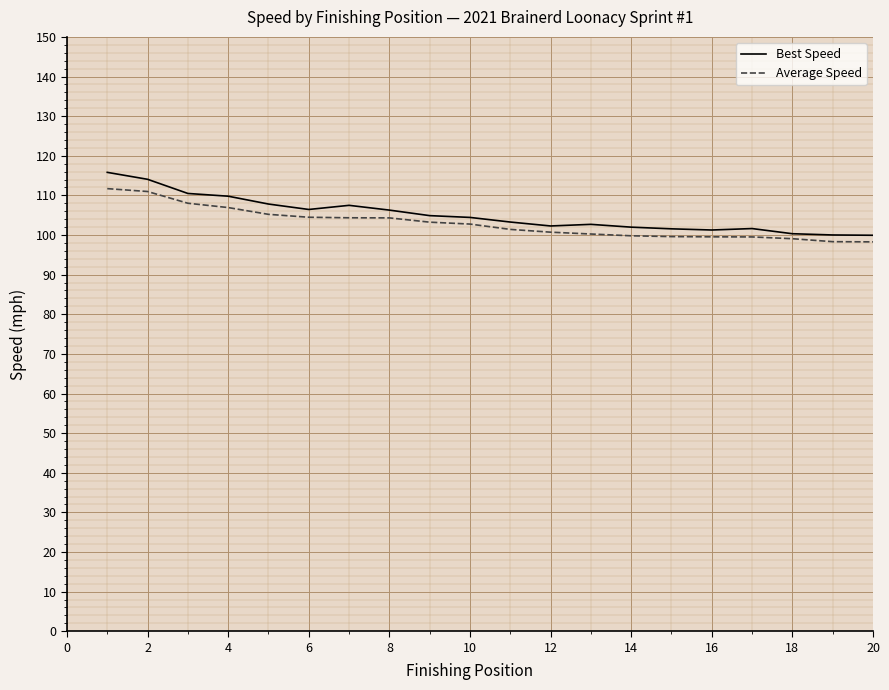

Does the chart have visible grid lines?

Yes